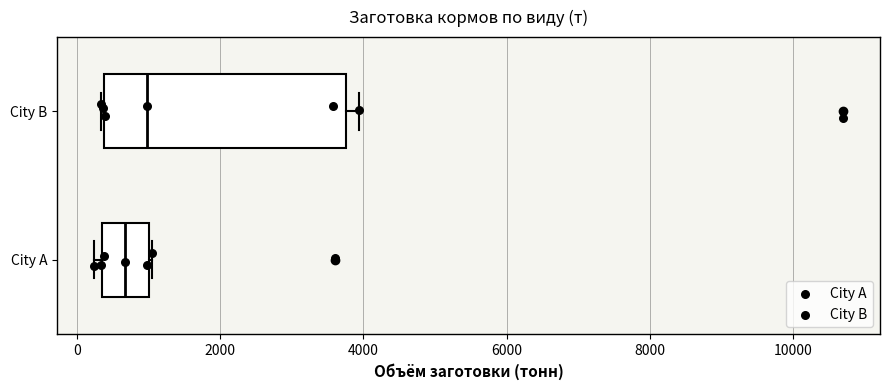

Which box has the furthest to the left median line?

City A